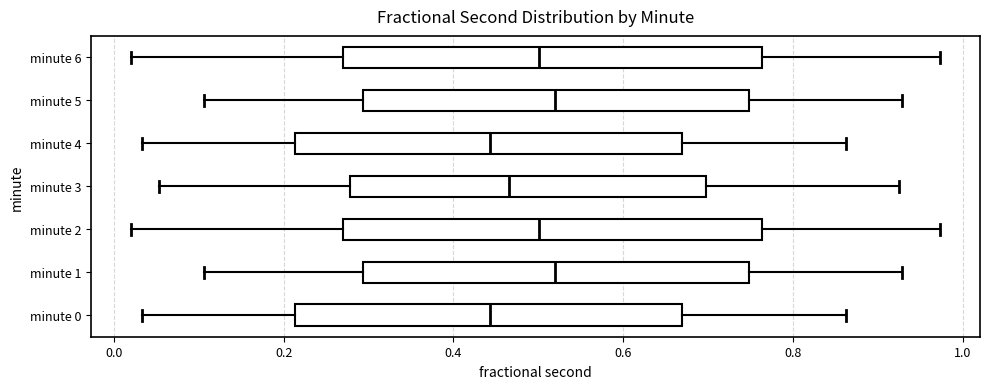

Reading bottom to top, read every box against the x-axis: the position of its median line, the range the box covers, and the ends of its whiskers. The values are not printed on the chart, so give them approximately, as read against the axis.

minute 0: median 0.44, box 0.22 to 0.66, whiskers 0.04 to 0.86
minute 1: median 0.52, box 0.30 to 0.74, whiskers 0.10 to 0.92
minute 2: median 0.50, box 0.26 to 0.76, whiskers 0.02 to 0.98
minute 3: median 0.46, box 0.28 to 0.70, whiskers 0.06 to 0.92
minute 4: median 0.44, box 0.22 to 0.66, whiskers 0.04 to 0.86
minute 5: median 0.52, box 0.30 to 0.74, whiskers 0.10 to 0.92
minute 6: median 0.50, box 0.26 to 0.76, whiskers 0.02 to 0.98